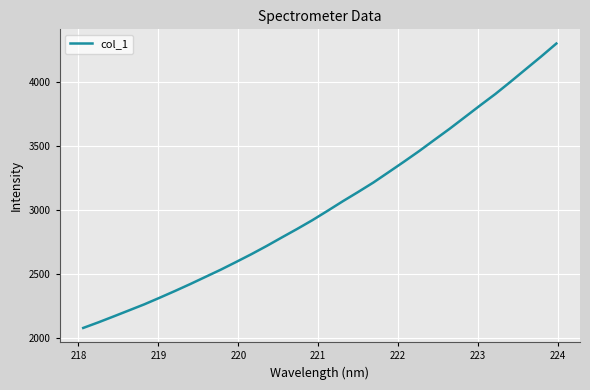

Reading left to right, transcribe all the data shown in this chart.

2078.4	2122.4	2168.6	2215.6	2262.7	2314.0	2366.4	2420.5	2476.8	2532.9	2592.7	2653.6	2717.6	2784.7	2850.7	2919.2	2992.6	3067.5	3139.5	3213.4	3294.3	3375.6	3458.9	3546.3	3633.1	3724.1	3815.4	3904.7	4000.7	4099.0	4197.0	4298.5